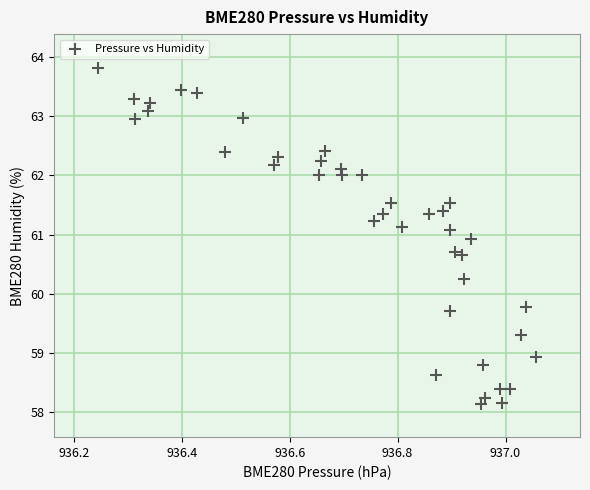

What is the range of X values (max minus min)?

0.8